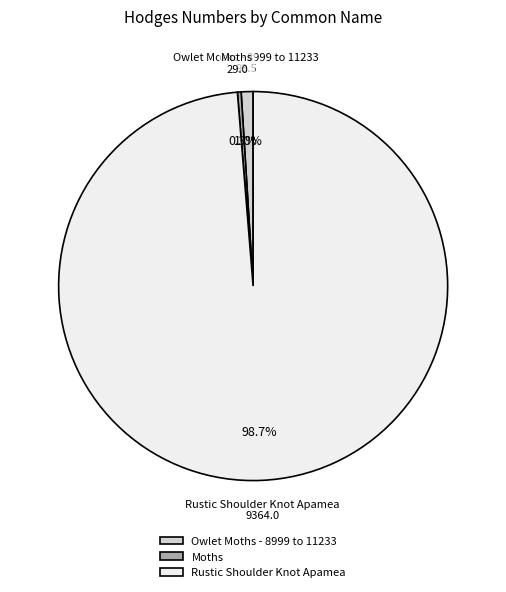

What is the largest slice in the pie chart?

Rustic Shoulder Knot Apamea